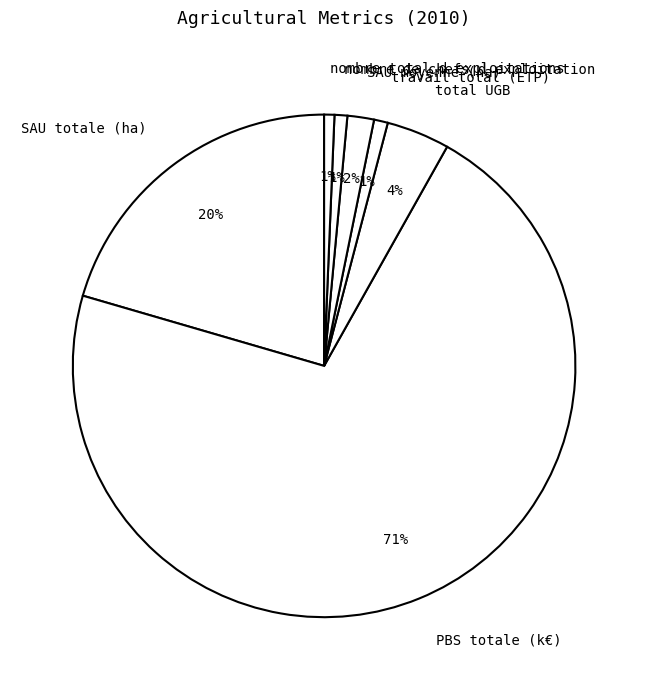

Is there a majority slice in this chart?

Yes